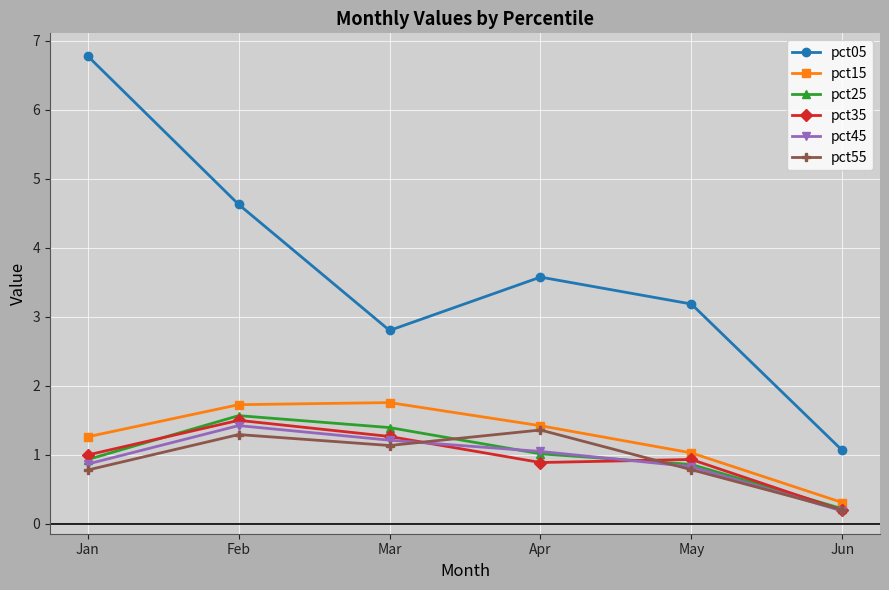

Is the value of pct55 at Mar greater than the value of pct05 at Jan?

No